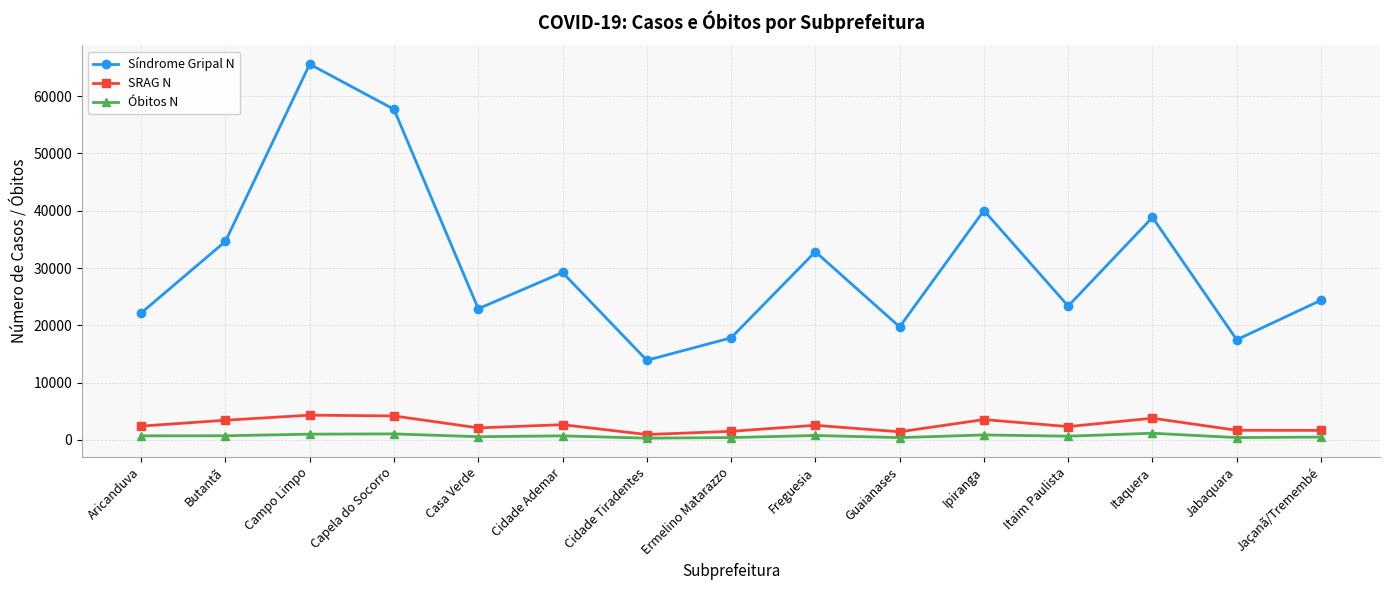

Where is Síndrome Gripal N nearest to the value 39744?

Ipiranga